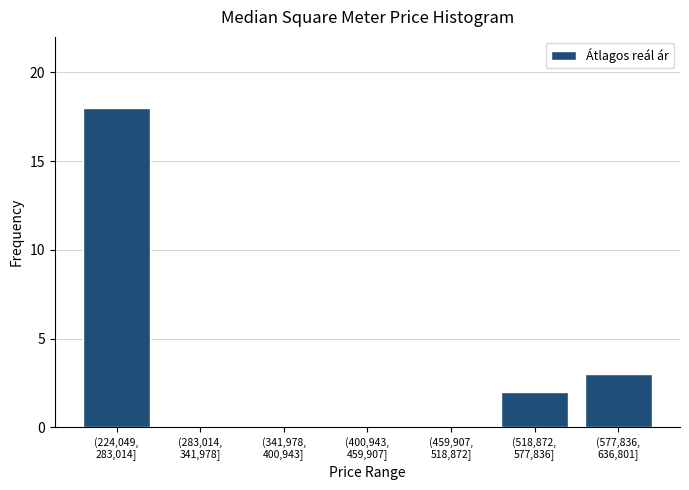

What is the greatest value displayed?

18